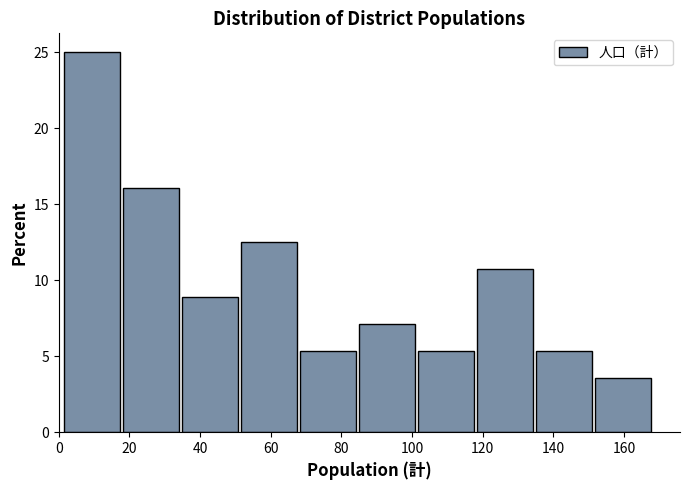

What is the height of the bar covering 52 to 68 on the x-axis? Neither the bar edges nor the heights are printed on the chart, so give them approximately, as read against the axes.

12.5